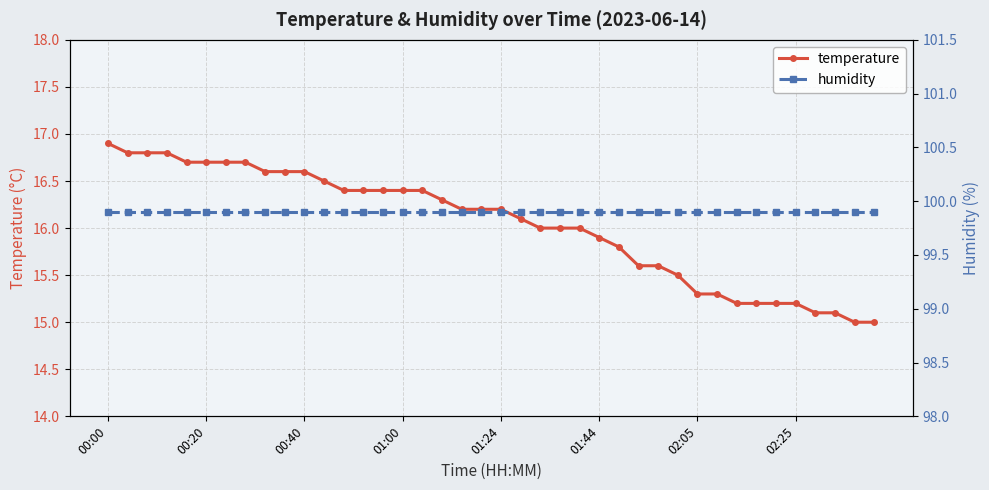

Which series has the largest range (max minus min)?

temperature